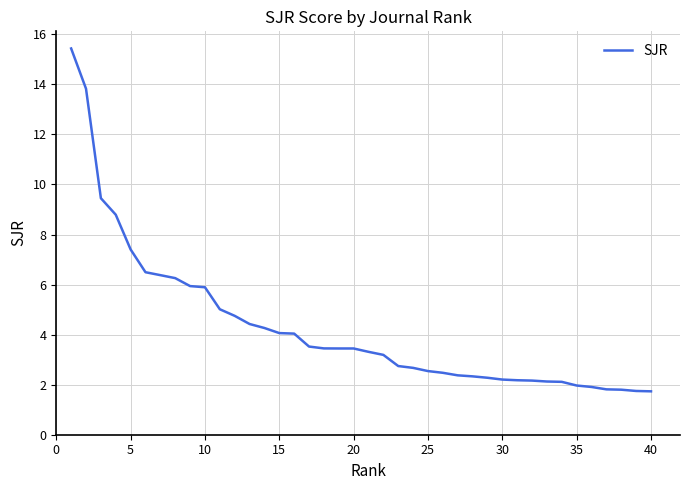

What is the greatest value displayed?

15.4